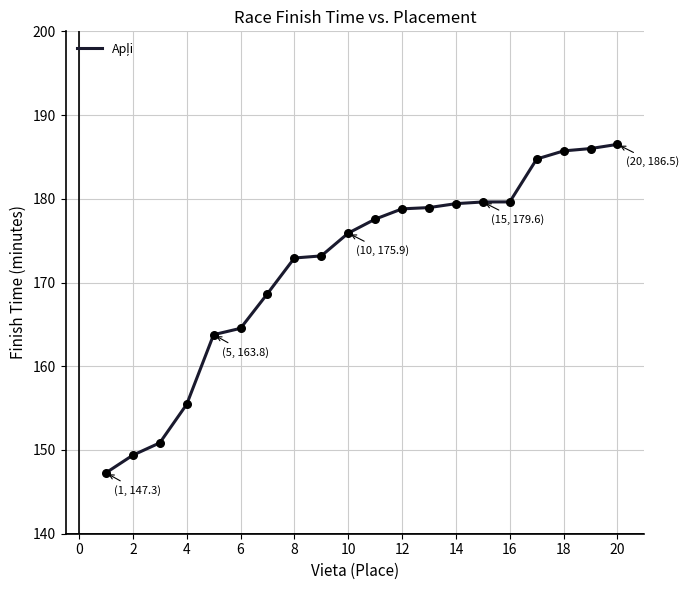

What is the difference between the maximum and minimum values?

39.2